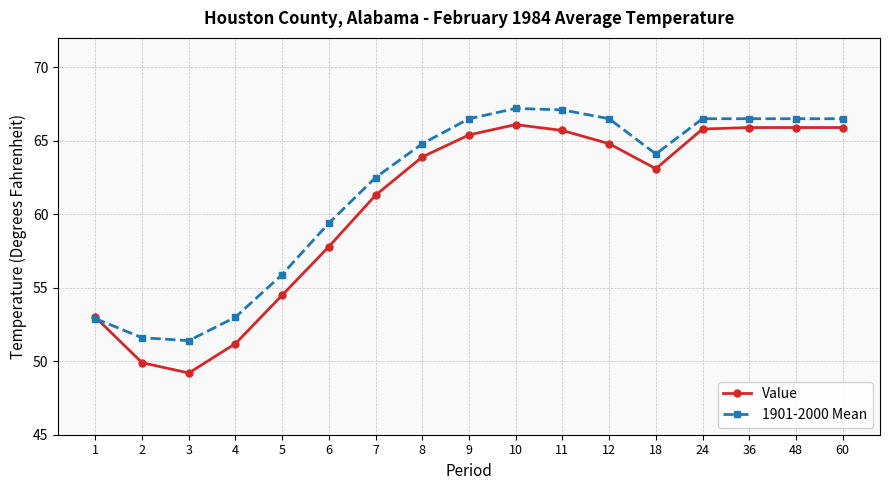

What is the sum of all 1901-2000 Mean values?

1048.9